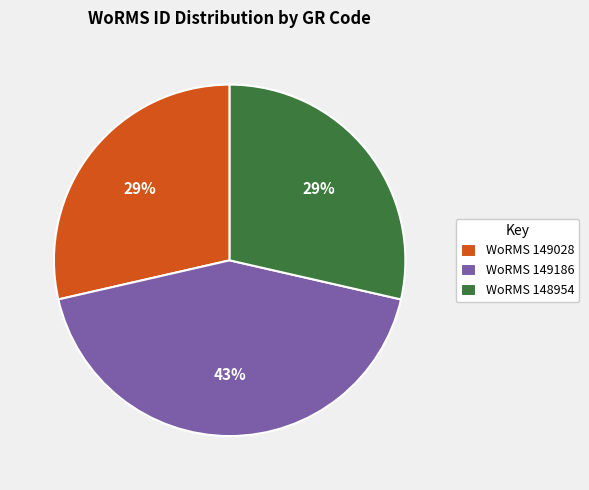

To the nearest percent, what is the difference between the WoRMS 149028 and WoRMS 149186 slice percentages?

14%